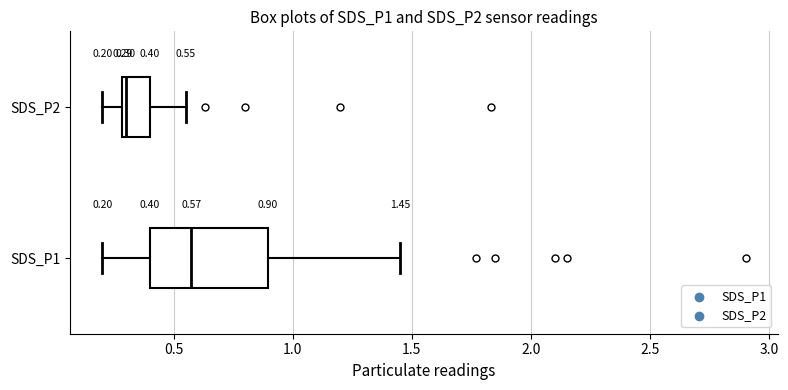

Which box has the furthest to the right median line?

SDS_P1